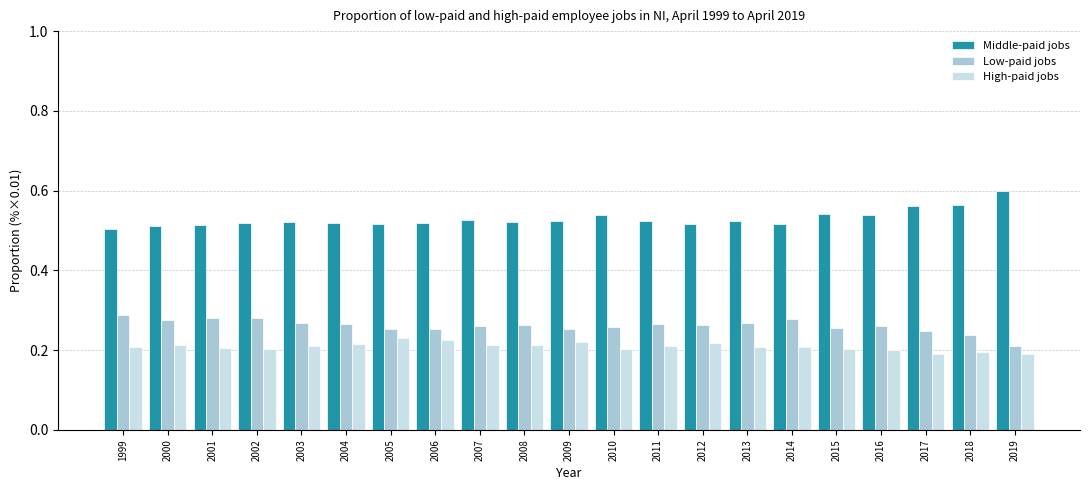

What is the total value across all series at 2005?

1.0